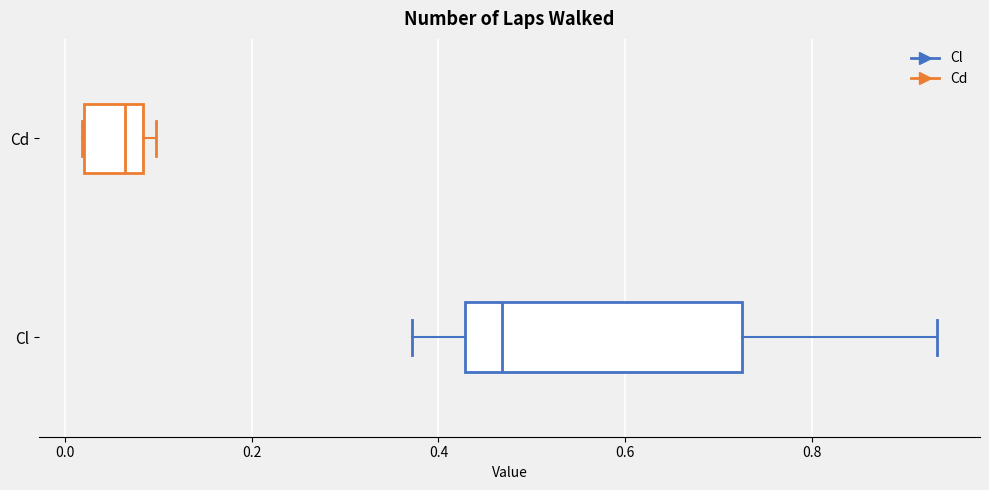

Comparing the boxes themselves (not the whiskers), which one is the widest?

Cl